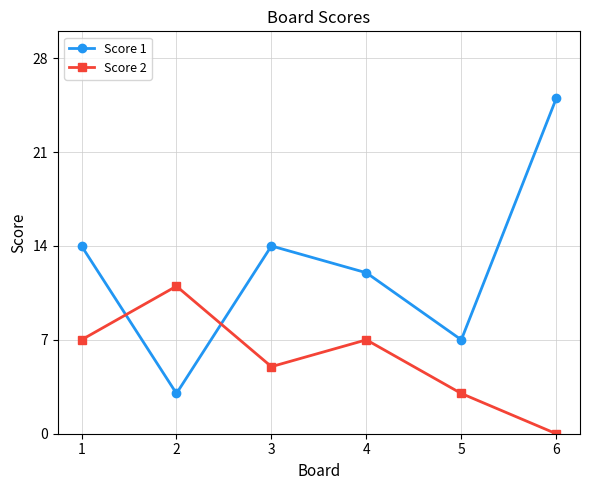

What is the difference between the highest and lowest values at 6?

25